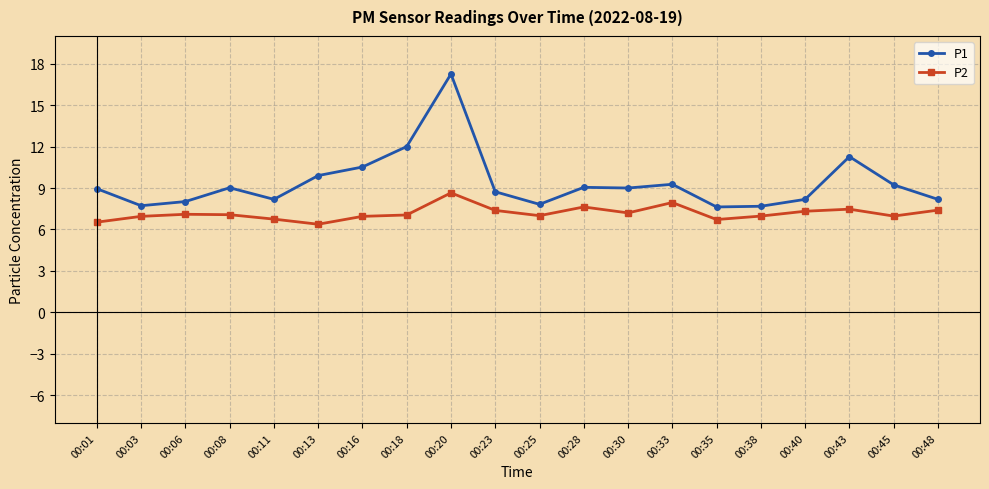

Does the chart display data point markers on the line(s)?

Yes